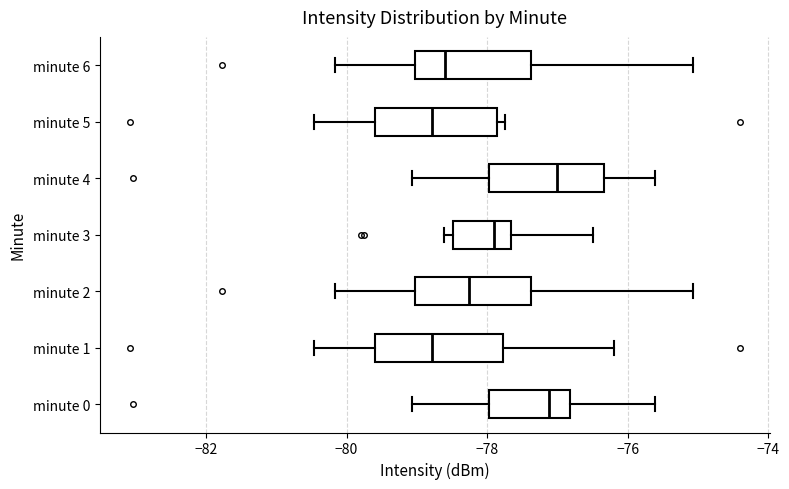

Reading bottom to top, read every box against the x-axis: the position of its median line, the range the box covers, and the ends of its whiskers. The values are not printed on the chart, so give them approximately, as read against the axis.

minute 0: median -77.2, box -78.0 to -76.8, whiskers -79.0 to -75.6
minute 1: median -78.8, box -79.6 to -77.8, whiskers -80.4 to -76.2
minute 2: median -78.2, box -79.0 to -77.4, whiskers -80.2 to -75.0
minute 3: median -78.0, box -78.4 to -77.6, whiskers -78.6 to -76.4
minute 4: median -77.0, box -78.0 to -76.4, whiskers -79.0 to -75.6
minute 5: median -78.8, box -79.6 to -77.8, whiskers -80.4 to -77.8 (just right of the box's right edge)
minute 6: median -78.6, box -79.0 to -77.4, whiskers -80.2 to -75.0